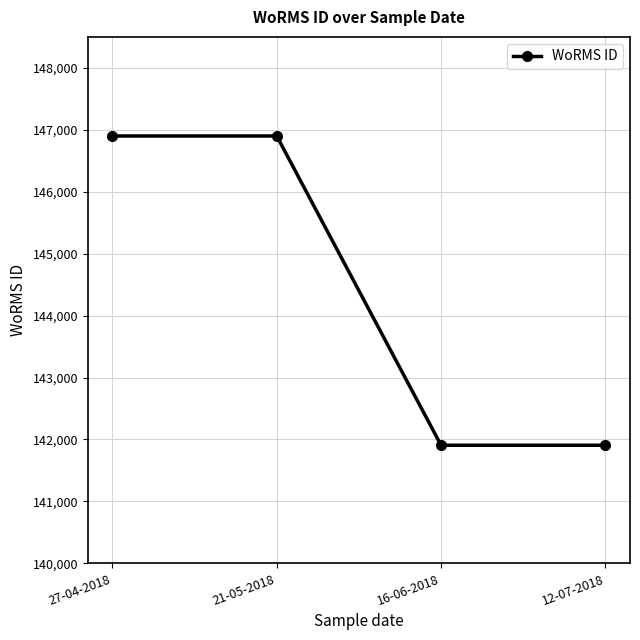

True or false: the data shows 141907 at 16-06-2018.

True